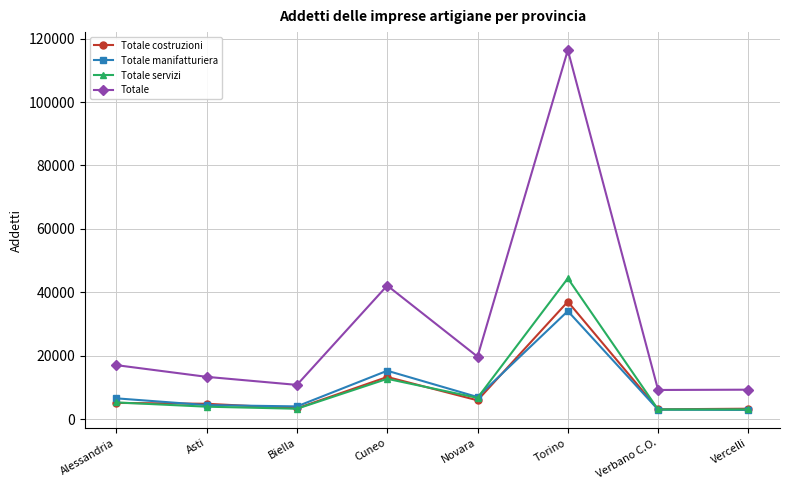

What is the maximum value for Totale manifatturiera?

34066